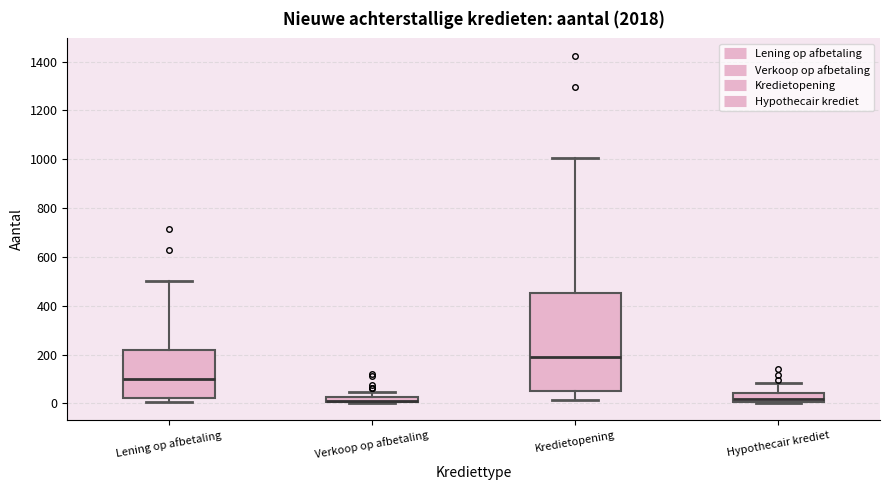

Which box's median line is the highest?

Kredietopening